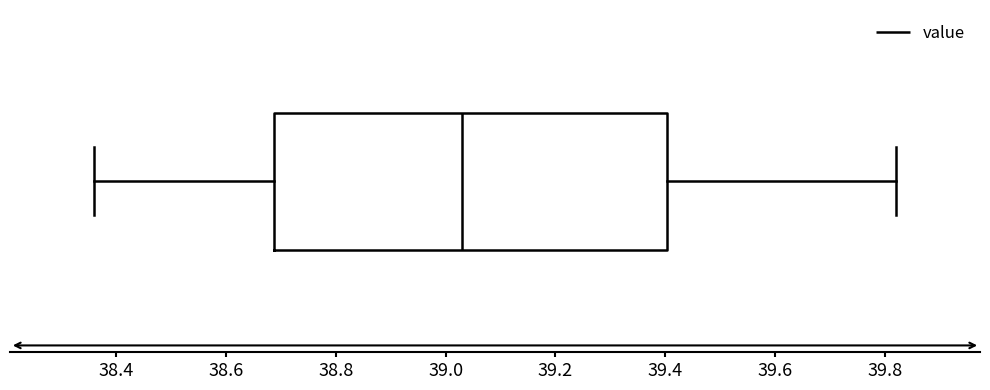

Transcribe this box plot: give where the median line is, the range the box spans, and where the two whiskers end, as read against the x-axis. The values are not printed on the chart, so give them approximately, as read against the axis.

median 39.04, box 38.68 to 39.40, whiskers 38.36 to 39.82